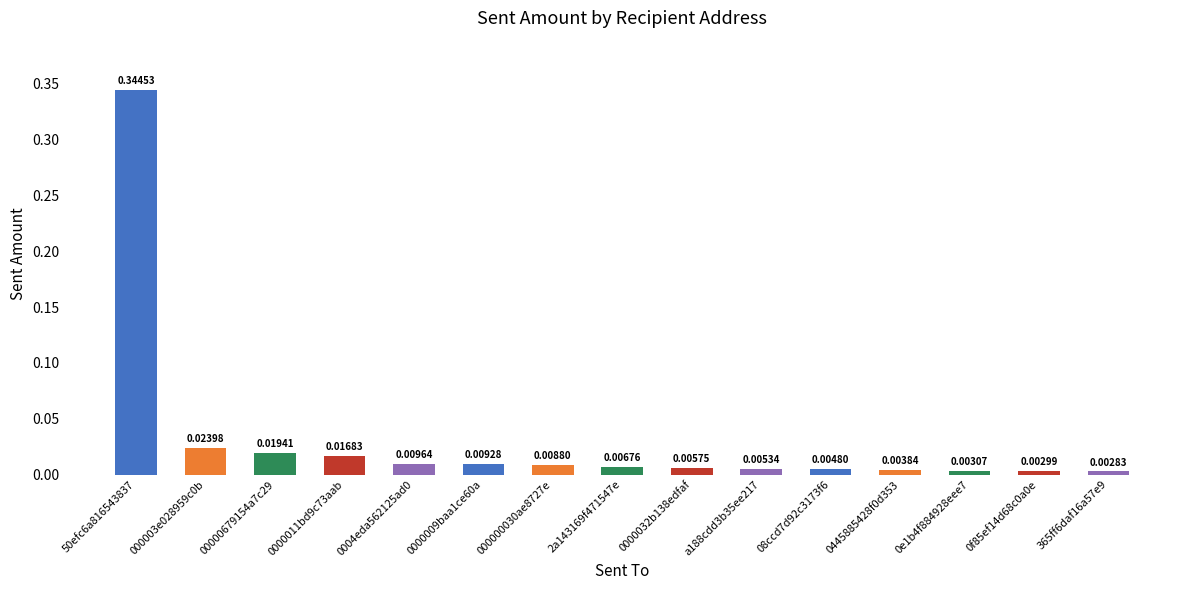

What is the label of the 8th bar from the right?

2a143169f471547e